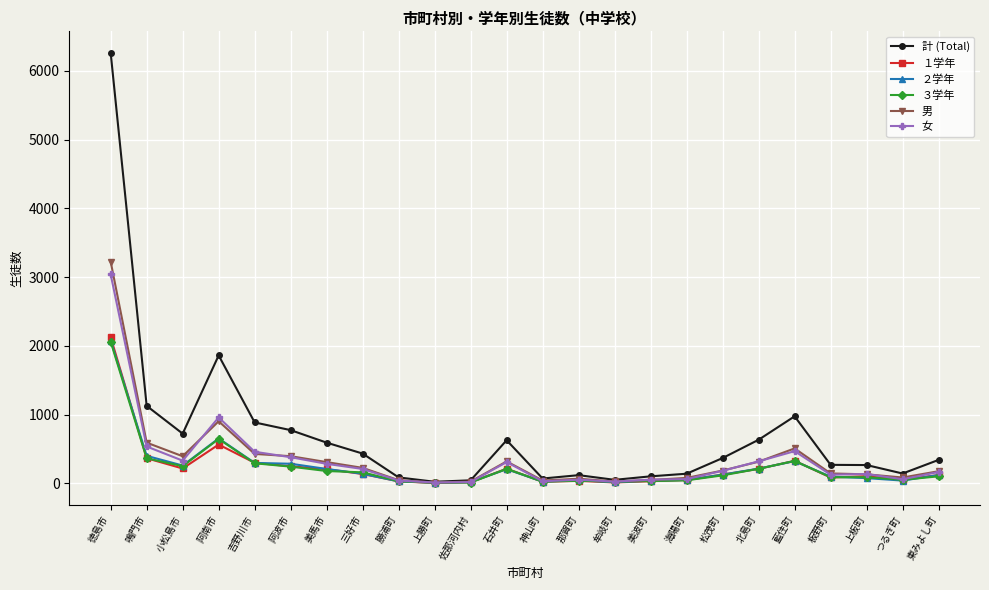

What are all the series names shown in the legend?

計 (Total), １学年, ２学年, ３学年, 男, 女